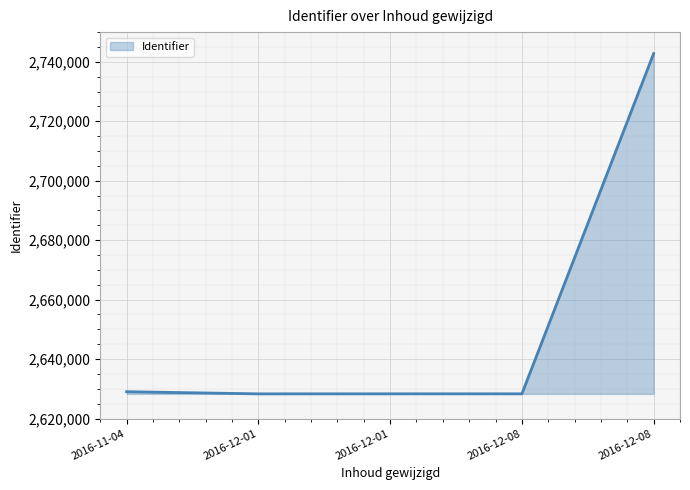

Is this an area chart (filled region under the line)?

Yes